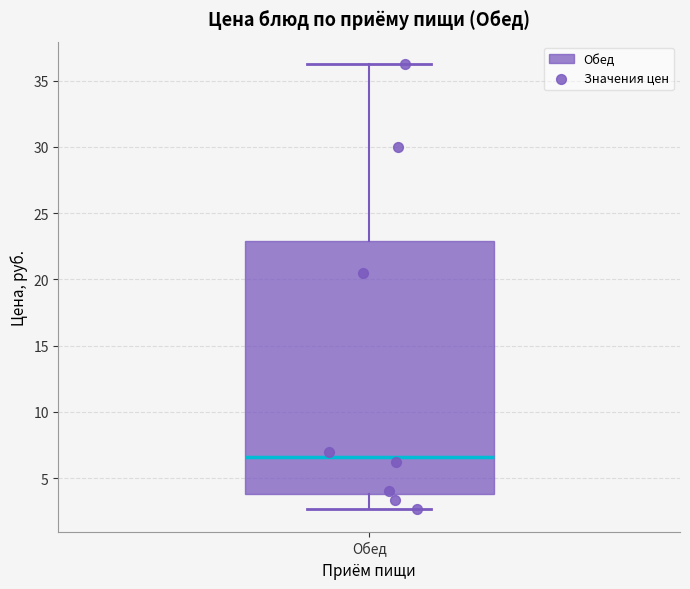

Transcribe this box plot: give where the median line is, the range the box spans, and where the two whiskers end, as read against the y-axis. The values are not printed on the chart, so give them approximately, as read against the axis.

median 6.5, box 4.0 to 23.0, whiskers 2.5 to 36.5